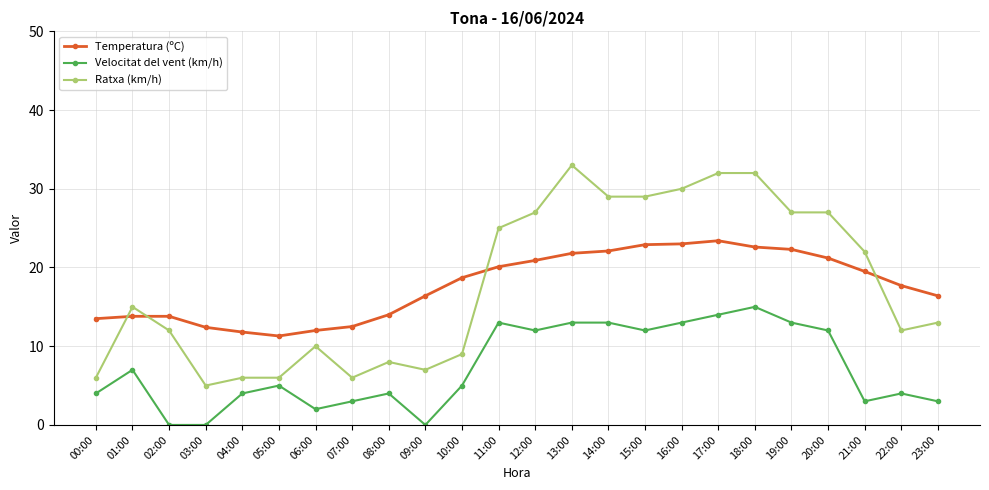

The value of Velocitat del vent (km/h) at 06:00 is 2.0. True or false?

True